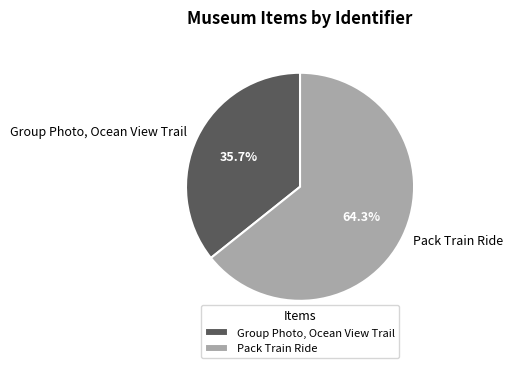

Is it true that Pack Train Ride is 64% of the pie?

True